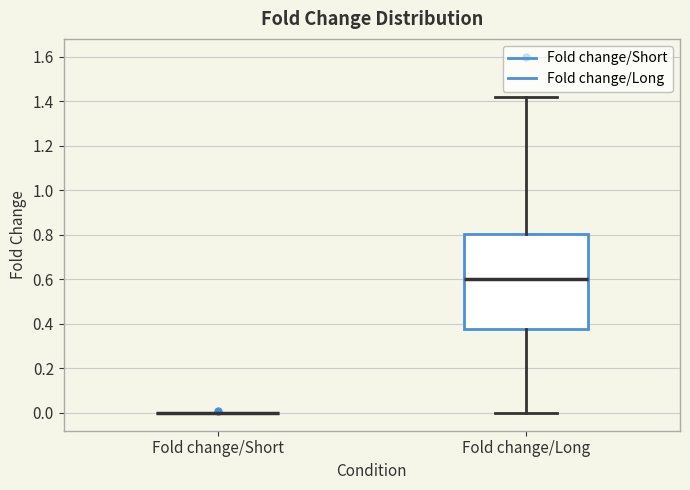

Reading left to right, read every box against the y-axis: the position of its median line, the range the box covers, and the ends of its whiskers. The values are not printed on the chart, so give them approximately, as read against the axis.

Fold change/Short: box collapsed to a line at 0.00, whiskers 0.00 to 0.00
Fold change/Long: median 0.60, box 0.38 to 0.80, whiskers 0.00 to 1.42